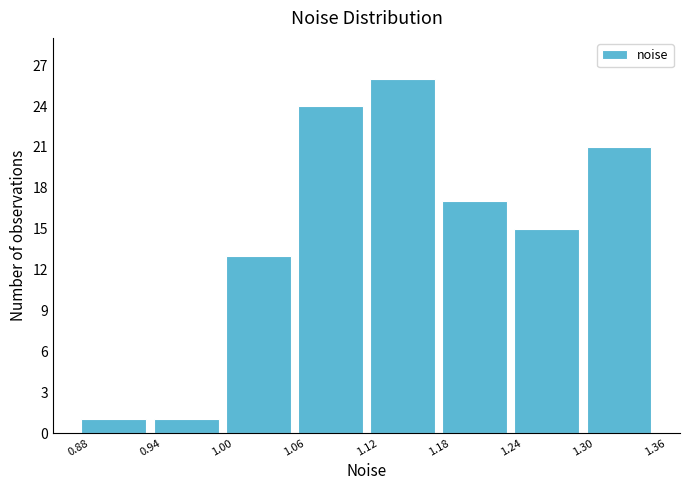

Reading left to right, transcribe this chart: for each bar, give the range it covers on the x-axis and its height. The values are not printed on the chart, so give them approximately, as read against the axis.

0.88 to 0.94: 1
0.94 to 1.00: 1
1.00 to 1.06: 13
1.06 to 1.12: 24
1.12 to 1.18: 26
1.18 to 1.24: 17
1.24 to 1.30: 15
1.30 to 1.36: 21